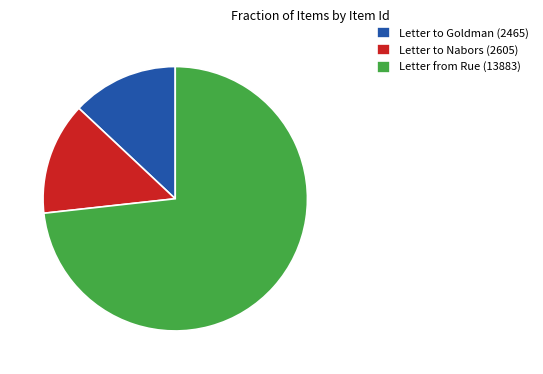

Count the number of slices in the pie.

3